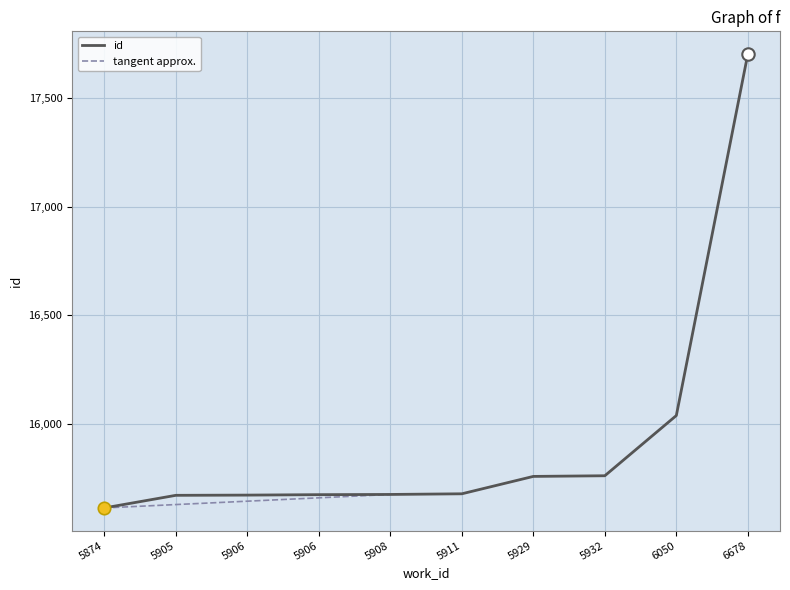

What is the change in value from 6050 to 6678?

+1663